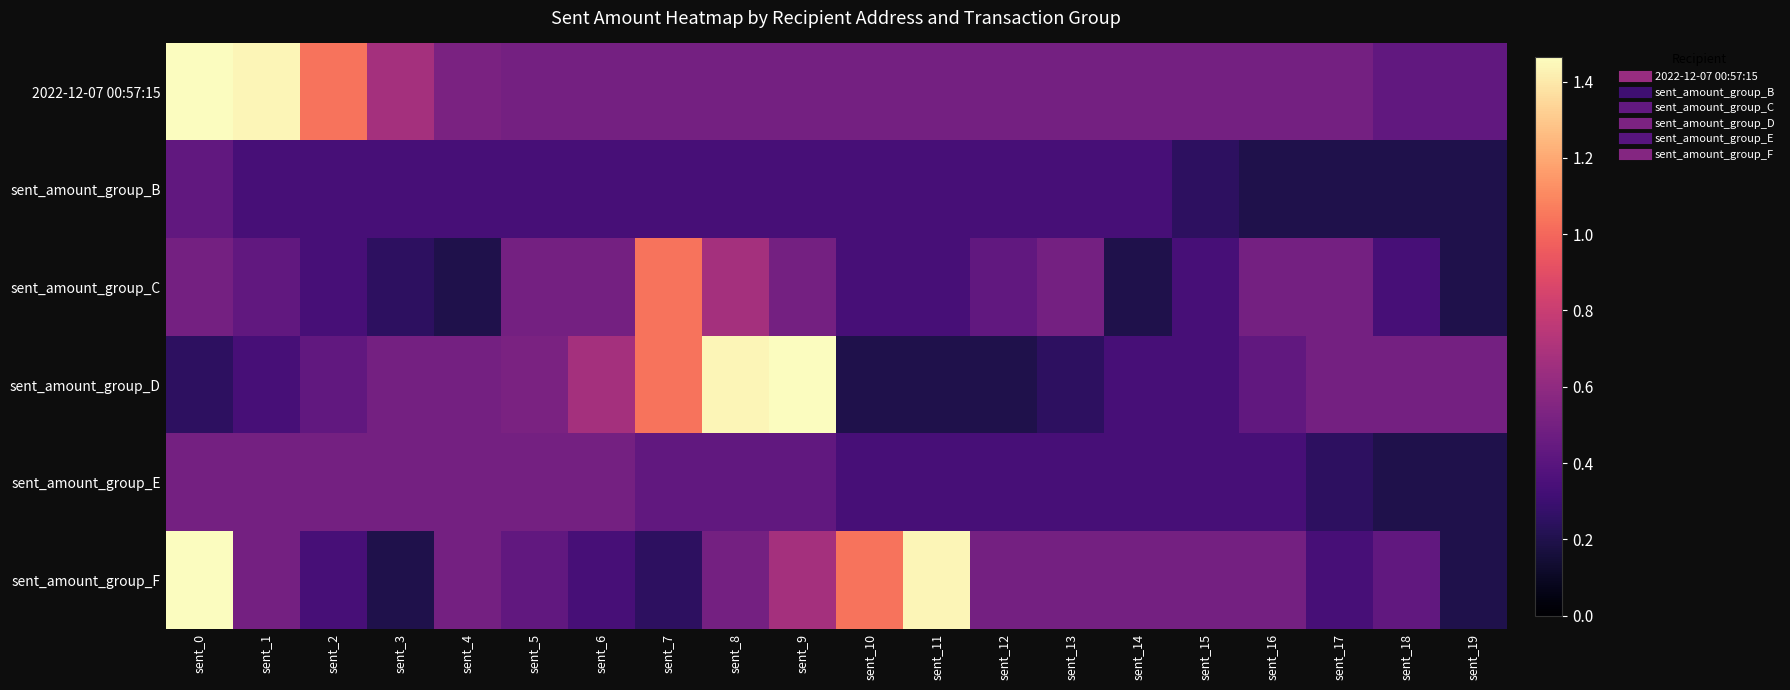

Reading left to right, list all the values displayed in this chart.

2022-12-07 00:57:15: sent_0=1.5	sent_1=1.4	sent_2=1.0	sent_3=0.7	sent_4=0.5	sent_5=0.5	sent_6=0.5	sent_7=0.5	sent_8=0.5	sent_9=0.5	sent_10=0.5	sent_11=0.5	sent_12=0.5	sent_13=0.5	sent_14=0.5	sent_15=0.5	sent_16=0.5	sent_17=0.5	sent_18=0.4	sent_19=0.4
sent_amount_group_B: sent_0=0.4	sent_1=0.3	sent_2=0.3	sent_3=0.3	sent_4=0.3	sent_5=0.3	sent_6=0.3	sent_7=0.3	sent_8=0.3	sent_9=0.3	sent_10=0.3	sent_11=0.3	sent_12=0.3	sent_13=0.3	sent_14=0.3	sent_15=0.2	sent_16=0.2	sent_17=0.2	sent_18=0.2	sent_19=0.2
sent_amount_group_C: sent_0=0.5	sent_1=0.4	sent_2=0.3	sent_3=0.2	sent_4=0.2	sent_5=0.5	sent_6=0.5	sent_7=1.0	sent_8=0.7	sent_9=0.5	sent_10=0.3	sent_11=0.3	sent_12=0.4	sent_13=0.5	sent_14=0.2	sent_15=0.3	sent_16=0.5	sent_17=0.5	sent_18=0.3	sent_19=0.2
sent_amount_group_D: sent_0=0.2	sent_1=0.3	sent_2=0.4	sent_3=0.5	sent_4=0.5	sent_5=0.5	sent_6=0.7	sent_7=1.0	sent_8=1.4	sent_9=1.5	sent_10=0.2	sent_11=0.2	sent_12=0.2	sent_13=0.2	sent_14=0.3	sent_15=0.3	sent_16=0.4	sent_17=0.5	sent_18=0.5	sent_19=0.5
sent_amount_group_E: sent_0=0.5	sent_1=0.5	sent_2=0.5	sent_3=0.5	sent_4=0.5	sent_5=0.5	sent_6=0.5	sent_7=0.4	sent_8=0.4	sent_9=0.4	sent_10=0.3	sent_11=0.3	sent_12=0.3	sent_13=0.3	sent_14=0.3	sent_15=0.3	sent_16=0.3	sent_17=0.2	sent_18=0.2	sent_19=0.2
sent_amount_group_F: sent_0=1.5	sent_1=0.5	sent_2=0.3	sent_3=0.2	sent_4=0.5	sent_5=0.4	sent_6=0.3	sent_7=0.2	sent_8=0.5	sent_9=0.7	sent_10=1.0	sent_11=1.4	sent_12=0.5	sent_13=0.5	sent_14=0.5	sent_15=0.5	sent_16=0.5	sent_17=0.3	sent_18=0.4	sent_19=0.2